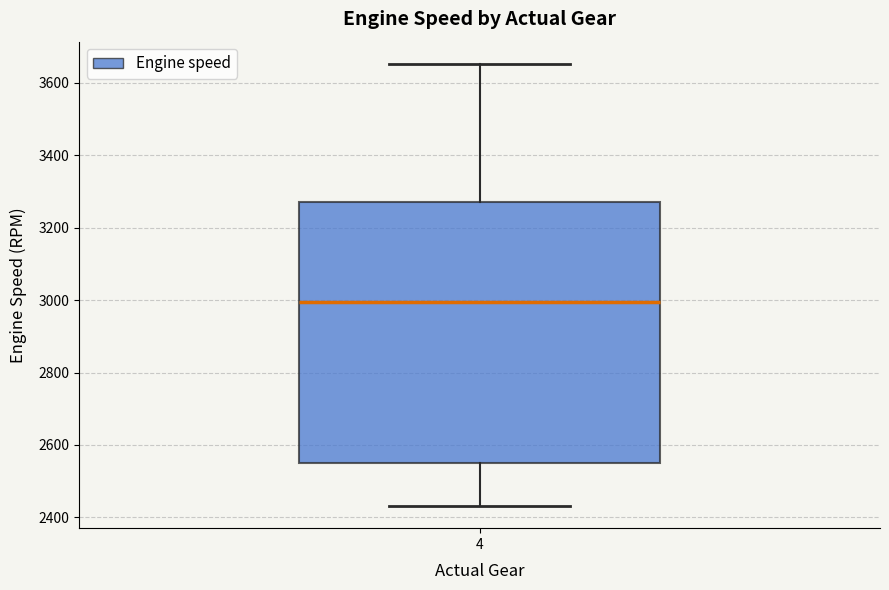

Transcribe this box plot: give where the median line is, the range the box spans, and where the two whiskers end, as read against the y-axis. The values are not printed on the chart, so give them approximately, as read against the axis.

median 3000, box 2560 to 3280, whiskers 2440 to 3660